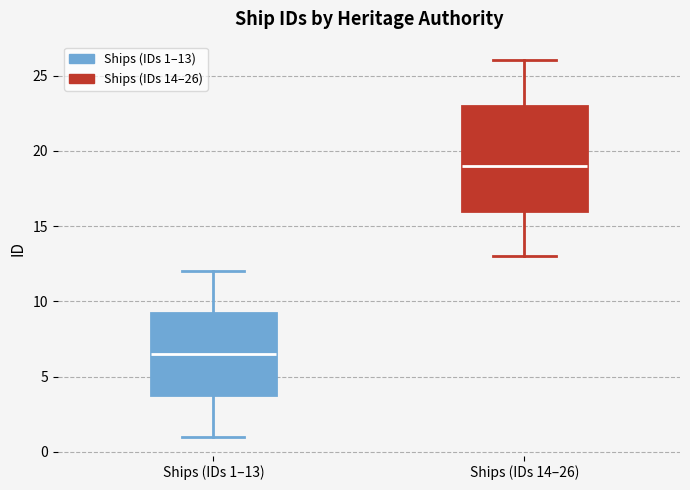

Reading left to right, read every box against the y-axis: the position of its median line, the range the box covers, and the ends of its whiskers. The values are not printed on the chart, so give them approximately, as read against the axis.

Ships (IDs 1–13): median 6.5, box 4.0 to 9.5, whiskers 1.0 to 12.0
Ships (IDs 14–26): median 19.0, box 16.0 to 23.0, whiskers 13.0 to 26.0